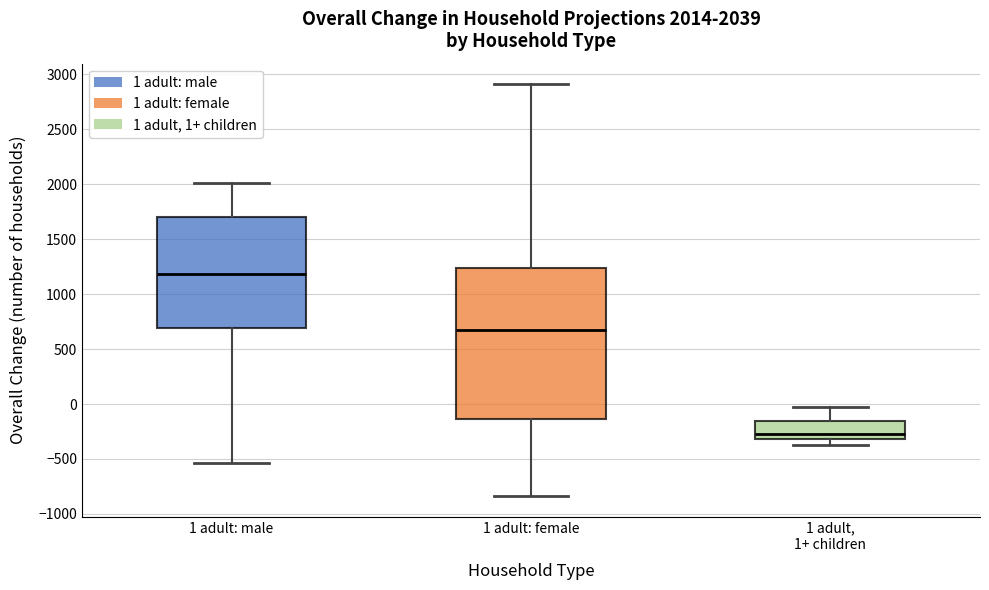

Comparing the boxes themselves (not the whiskers), which one is the tallest?

1 adult: female